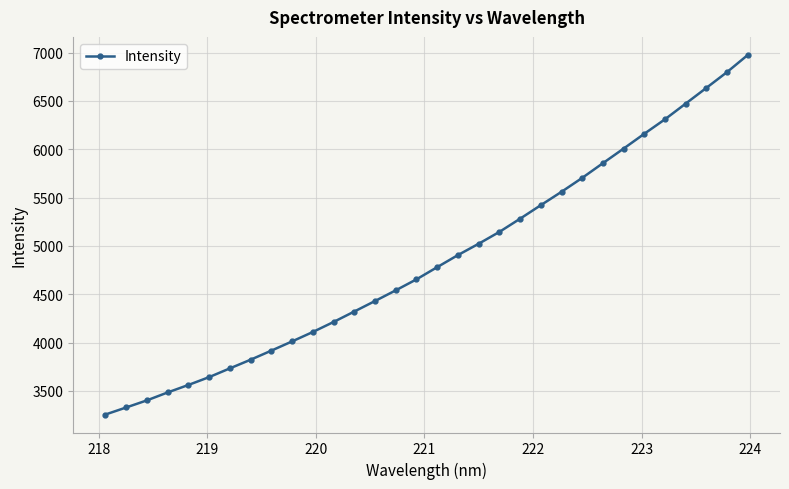

What is the difference between the maximum and second lowest values?

3649.7